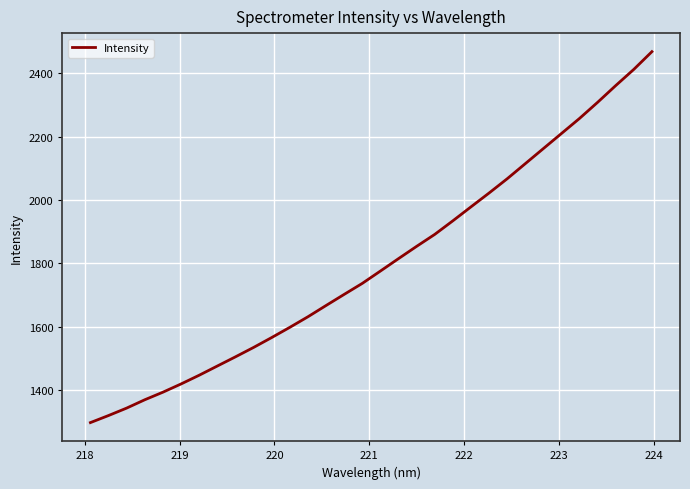

What is the minimum value shown in the chart?

1296.5